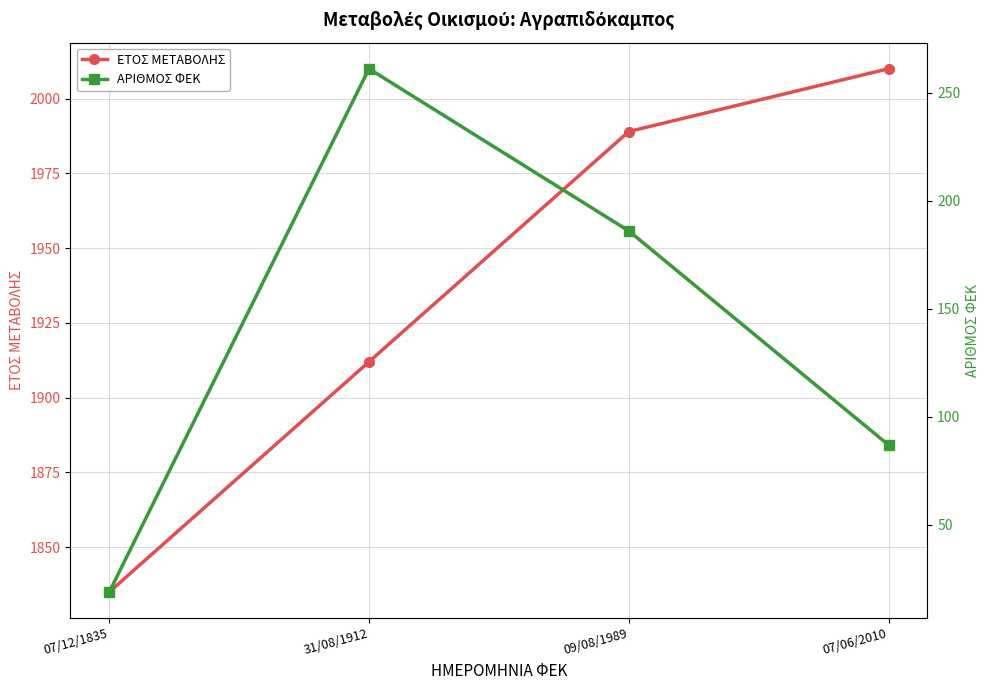

Reading left to right, what are all the values shown in this chart?

ΕΤΟΣ ΜΕΤΑΒΟΛΗΣ: 1835	1912	1989	2010
ΑΡΙΘΜΟΣ ΦΕΚ: 19	261	186	87